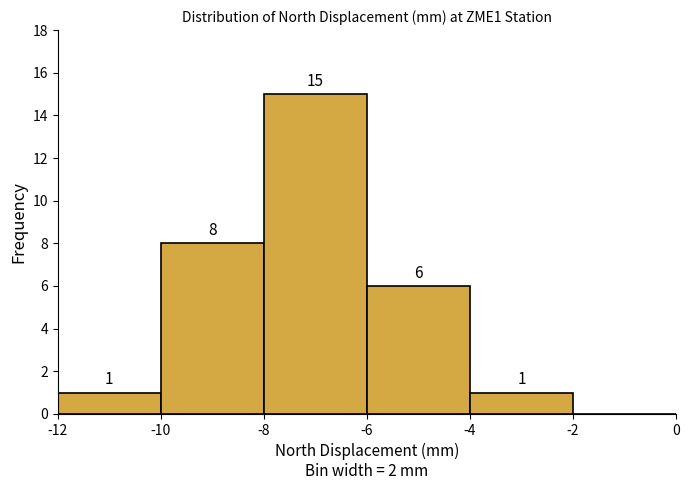

Over which range of the x-axis is the bar tallest?

-8 to -6